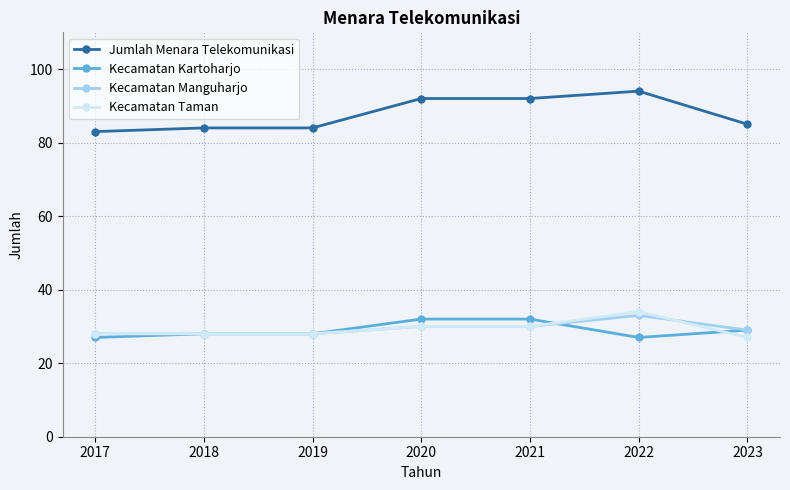

Count the number of data series in this chart.

4